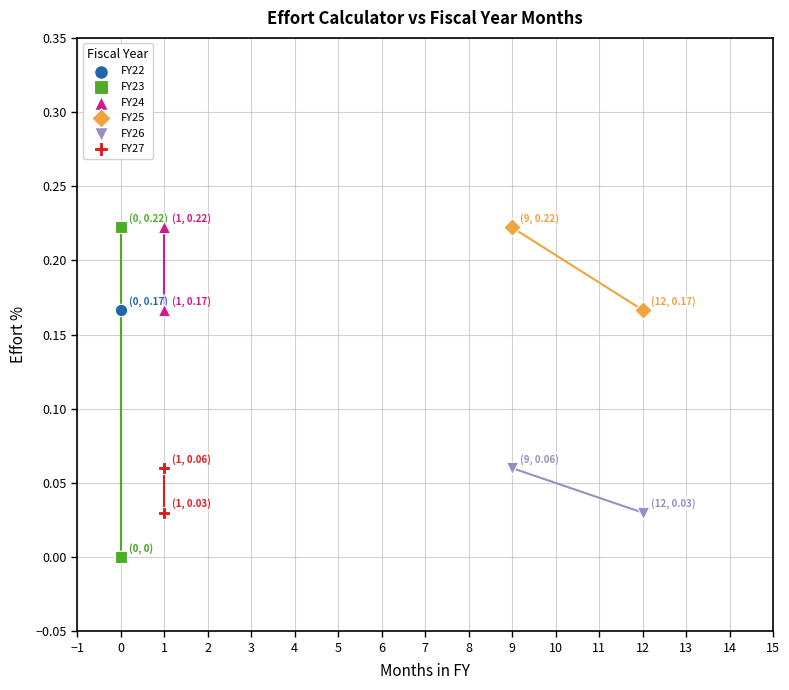

What are all the series names shown in the legend?

FY22, FY23, FY24, FY25, FY26, FY27